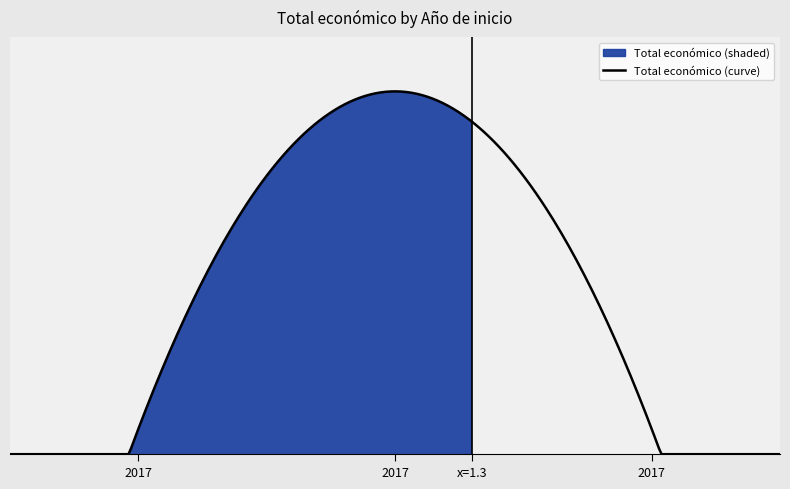

What is the value of the 2nd point from the left?

5000